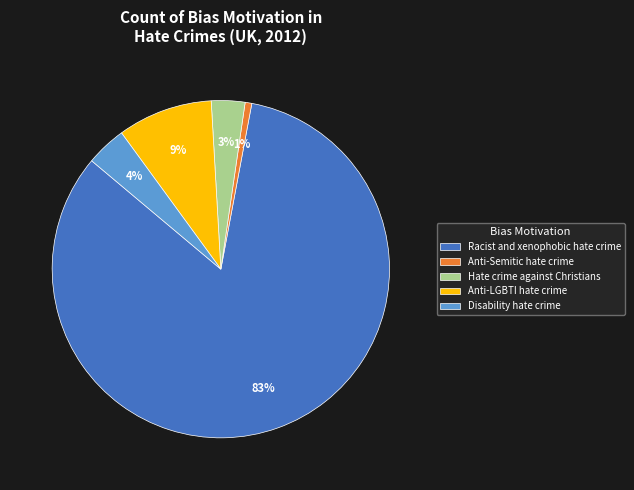

Combined, do Anti-Semitic hate crime and Hate crime against Christians account for over 50%?

No